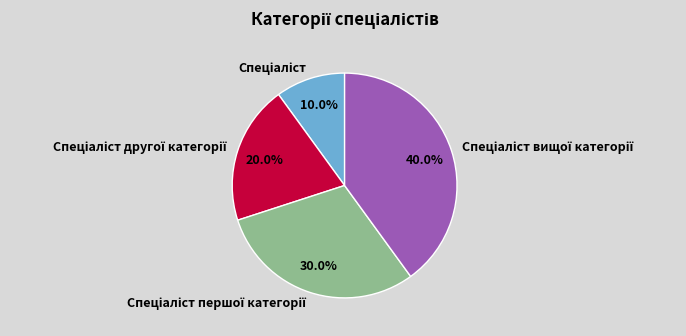

Is there any slice that represents more than half of the pie?

No